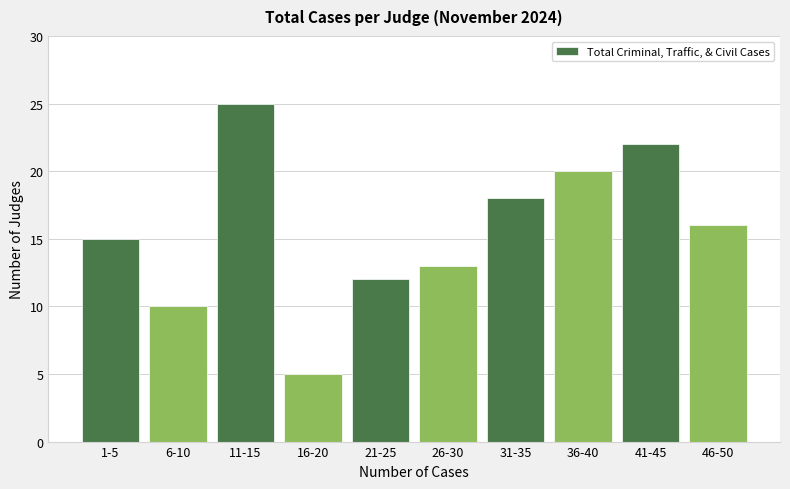

Reading left to right, what are all the values shown in this chart?

15	10	25	5	12	13	18	20	22	16